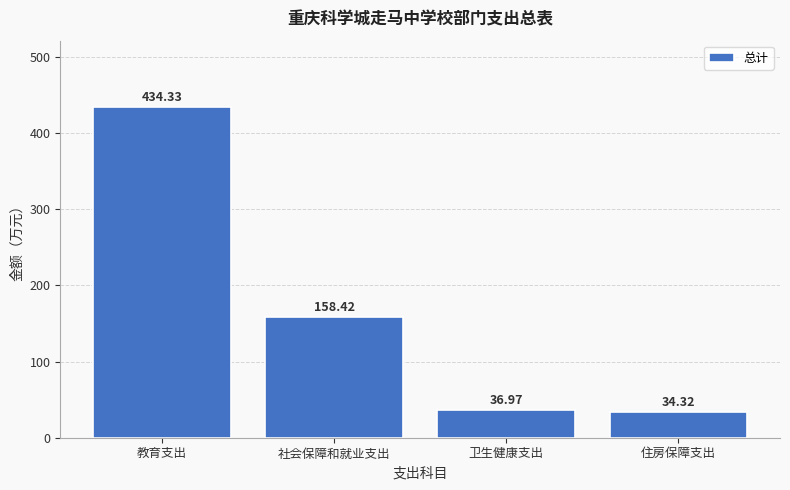

What is the label of the 1st bar from the left?

教育支出